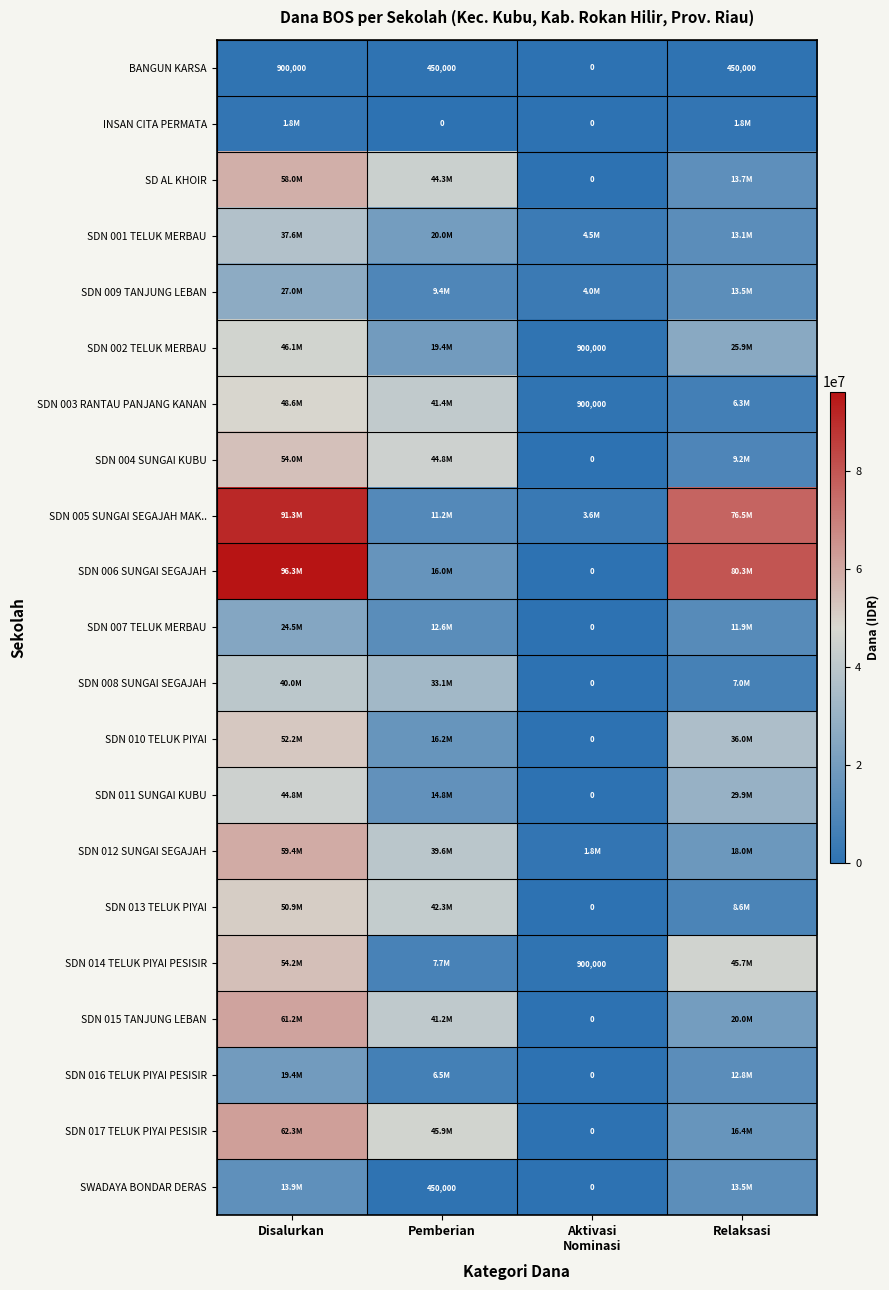

What is the difference between the maximum and minimum values in the INSAN CITA PERMATA series?

1800000